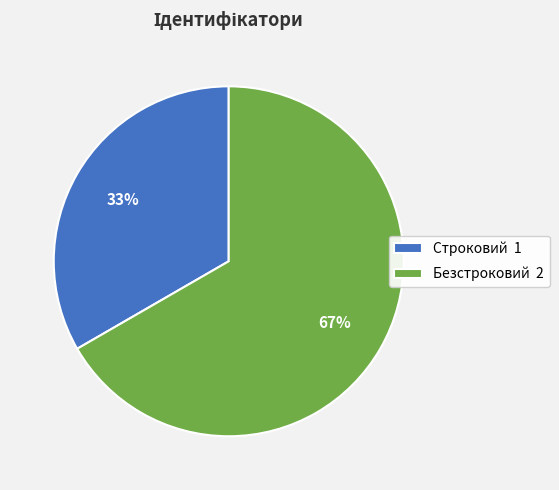

Rank the categories by value from highest to lowest.

Безстроковий, Строковий